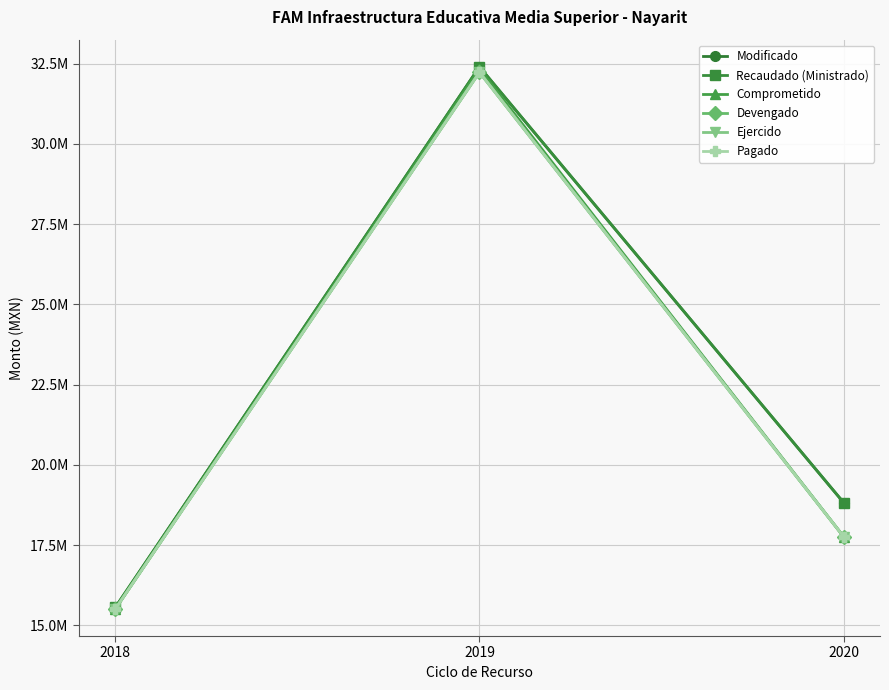

Which series has the largest range (max minus min)?

Modificado